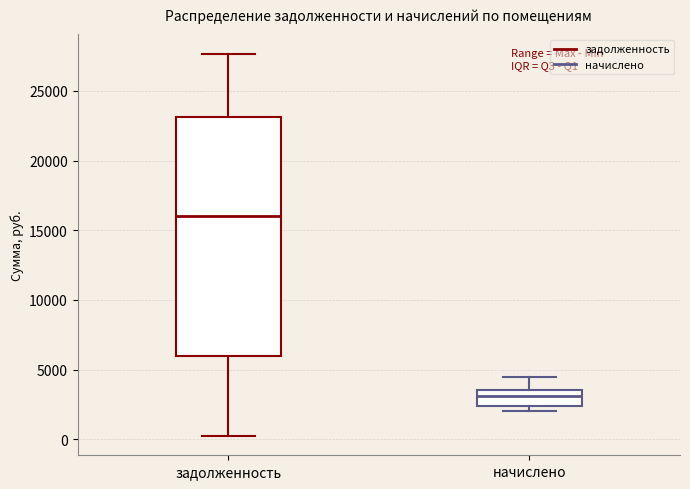

Reading left to right, transcribe this box plot: for each box, give where its median line is, the range the box spans, and where its two whiskers end, as read against the y-axis. The values are not printed on the chart, so give them approximately, as read against the axis.

задолженность: median 16000, box 6000 to 23000, whiskers 0 to 27500
начислено: median 3000, box 2500 to 3500, whiskers 2000 to 4500